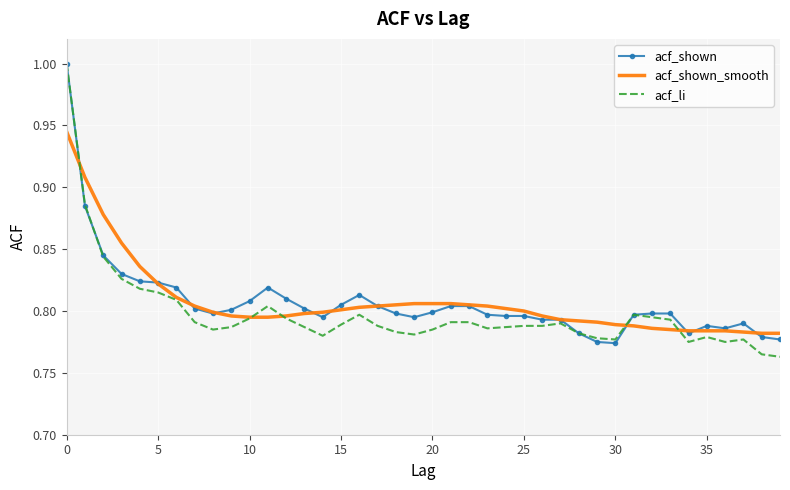

What is the greatest value displayed?

1.0